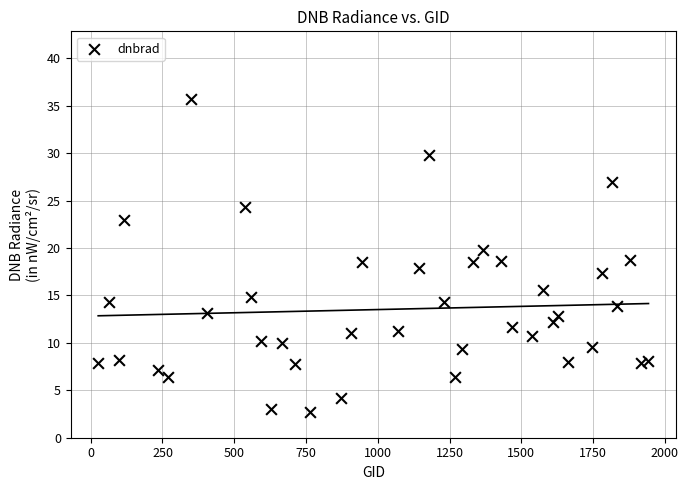

What is the range of Y values (max minus min)?

33.0